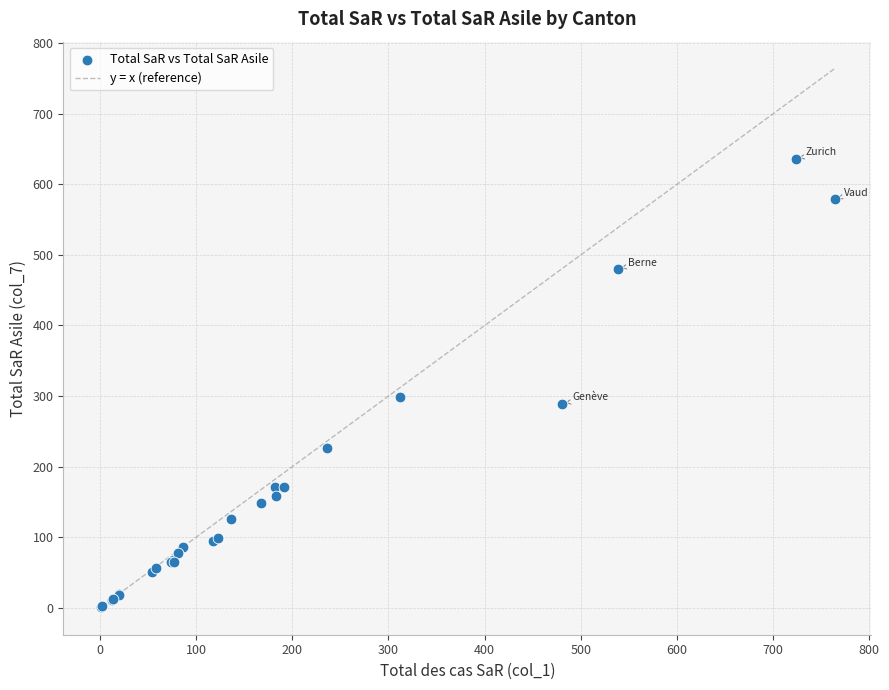

What Y value in the scatter plot is closest to 318?

299